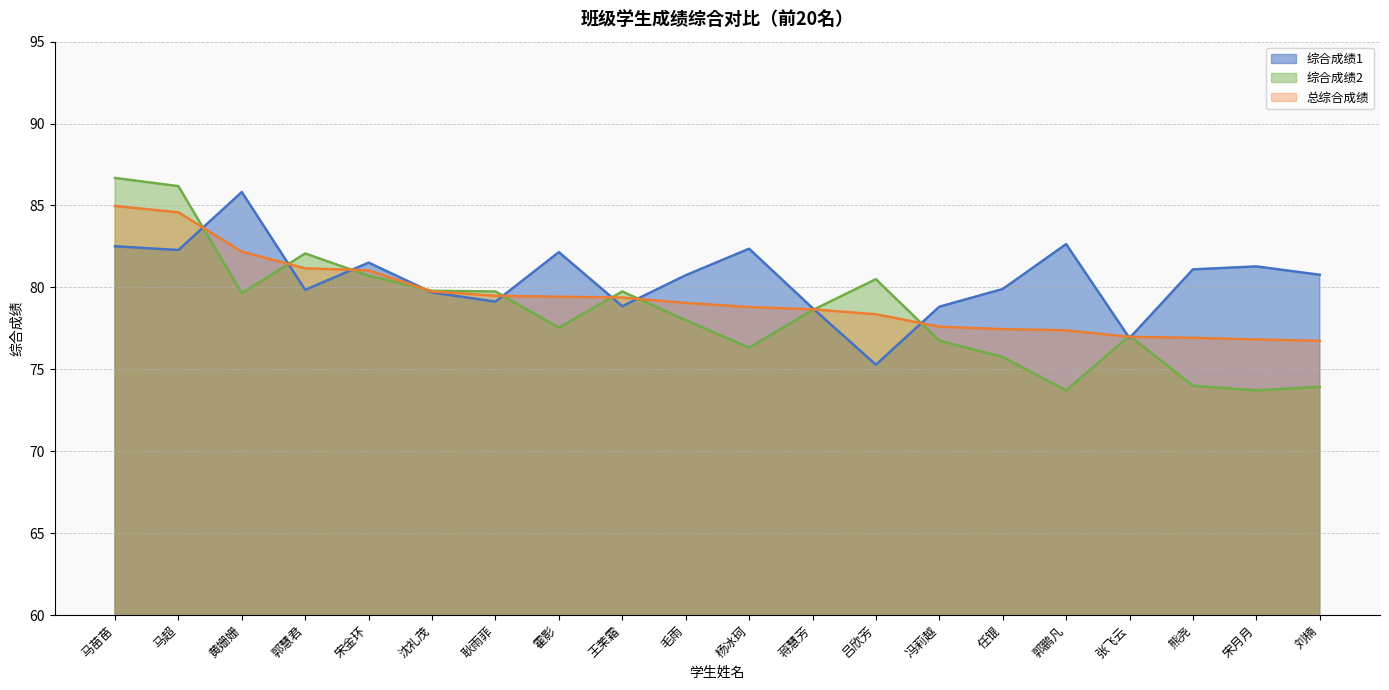

Is it true that 综合成绩2 equals 78.6 at 蒋慧芳?

True